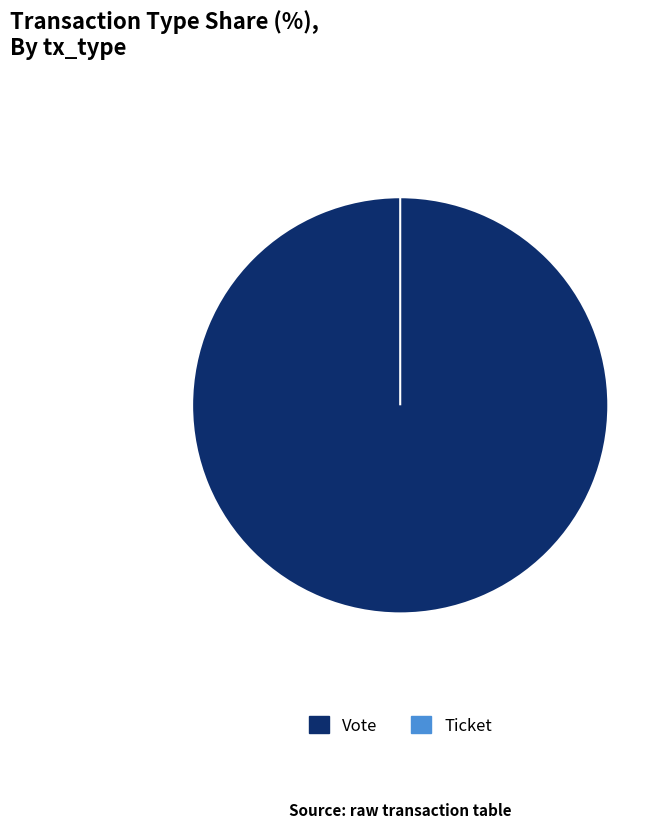

Is there any slice that represents more than half of the pie?

Yes